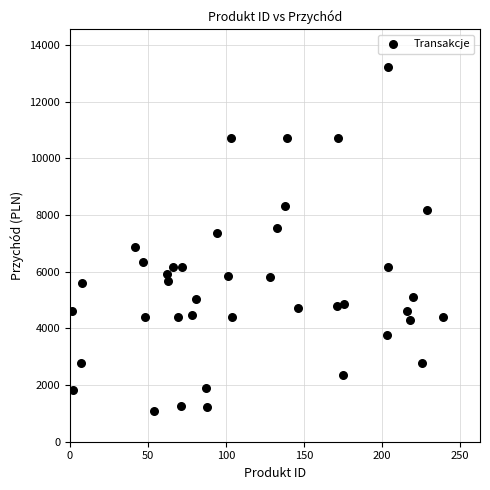

What is the range of Y values (max minus min)?

12159.0